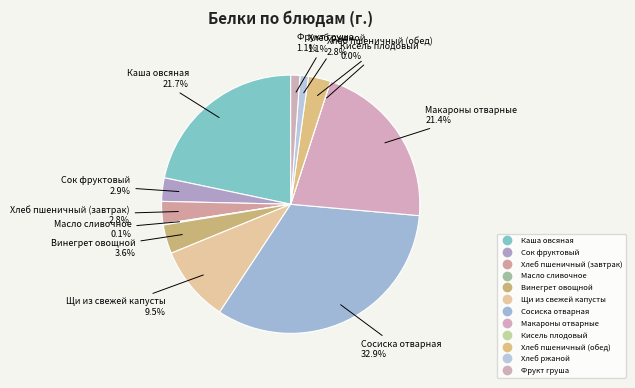

Is the sum of Винегрет овощной and Сок фруктовый greater than half?

No